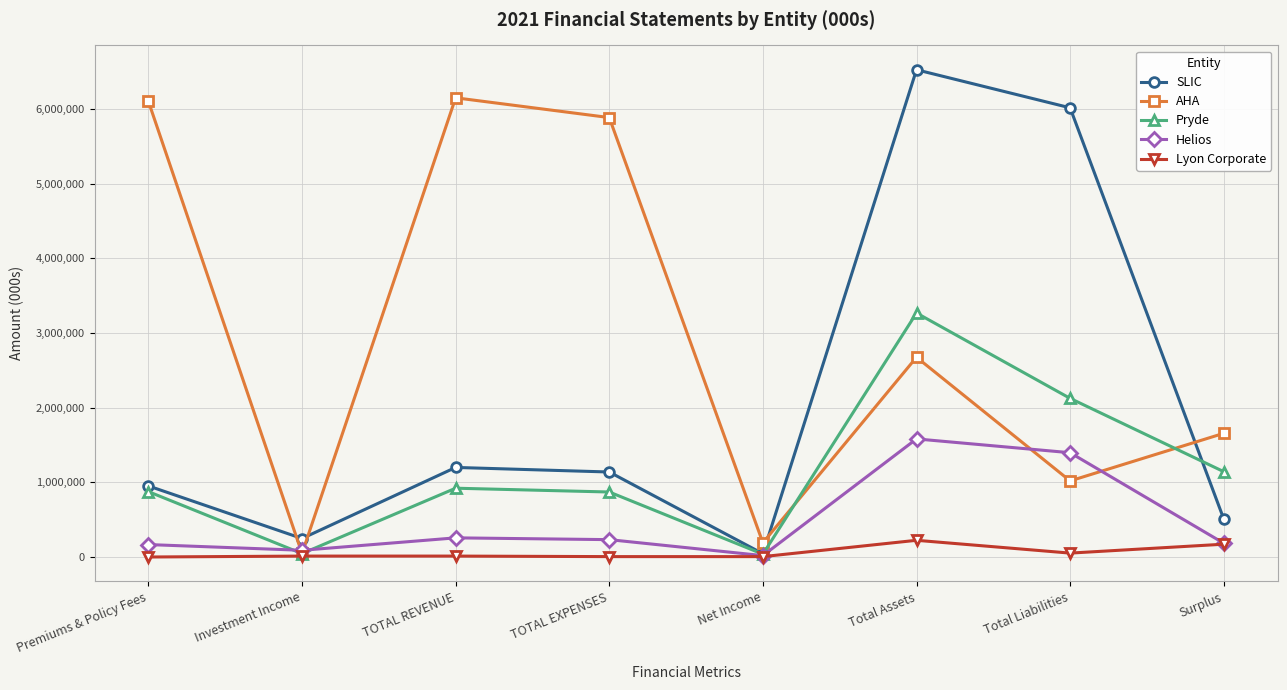

Rank the series at Premiums & Policy Fees from highest to lowest value.

AHA, SLIC, Pryde, Helios, Lyon Corporate